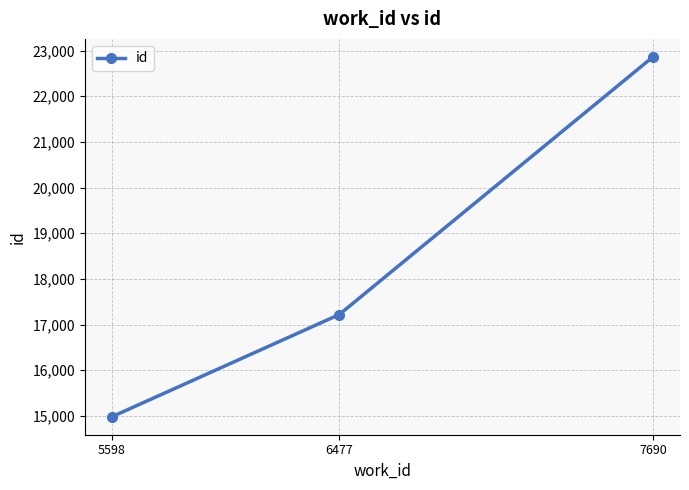

How many data points does each series have?

3